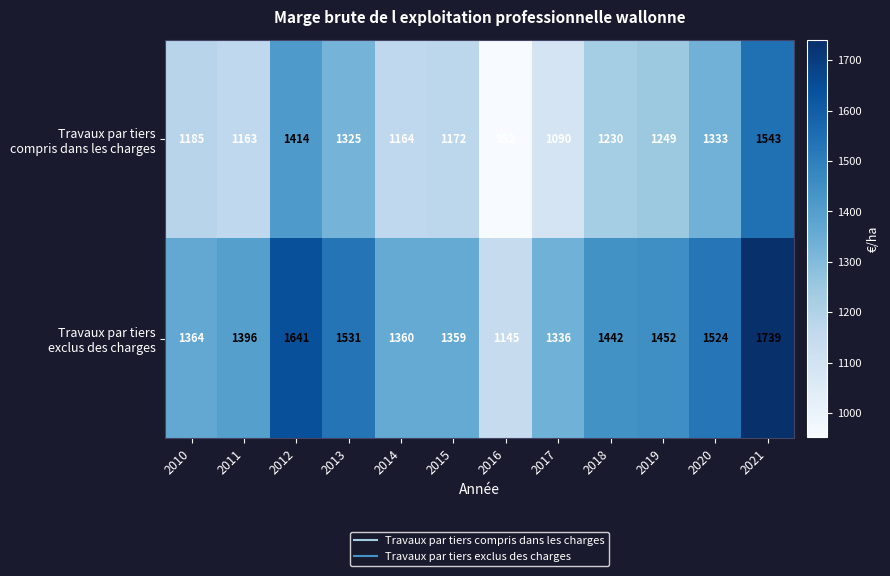

What is the minimum value shown in the chart?

952